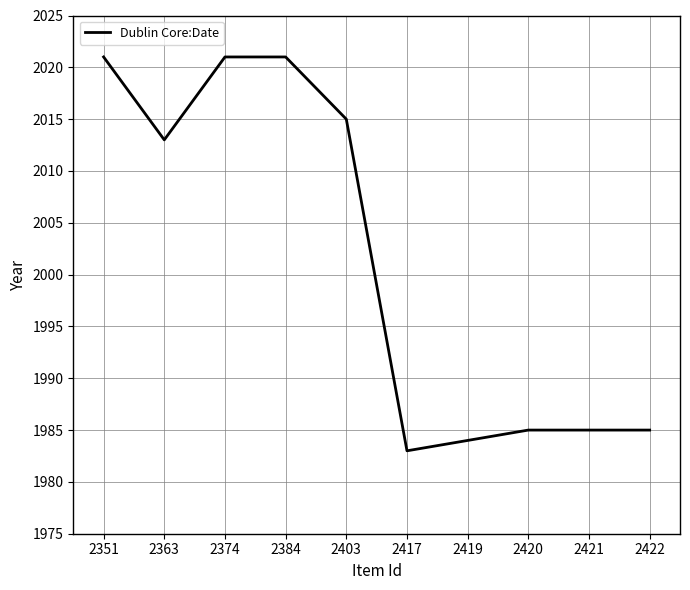

At which label is the value closest to 2002?

2363